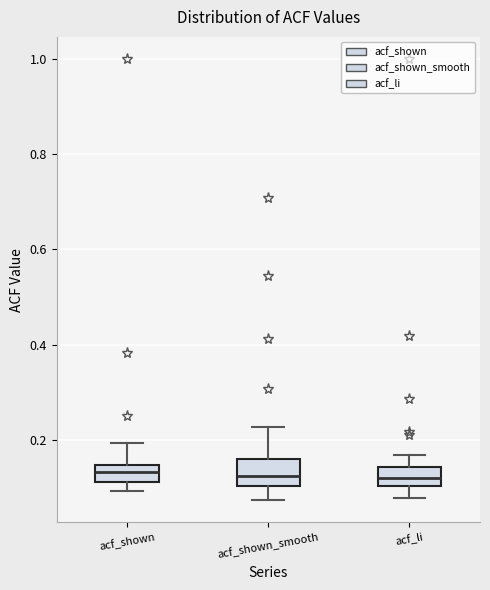

Reading left to right, transcribe this box plot: for each box, give where its median line is, the range the box spans, and where its two whiskers end, as read against the y-axis. The values are not printed on the chart, so give them approximately, as read against the axis.

acf_shown: median 0.14 (inside the box), box 0.12 to 0.14, whiskers 0.10 to 0.20
acf_shown_smooth: median 0.12, box 0.10 to 0.16, whiskers 0.08 to 0.22
acf_li: median 0.12, box 0.10 to 0.14, whiskers 0.08 to 0.16